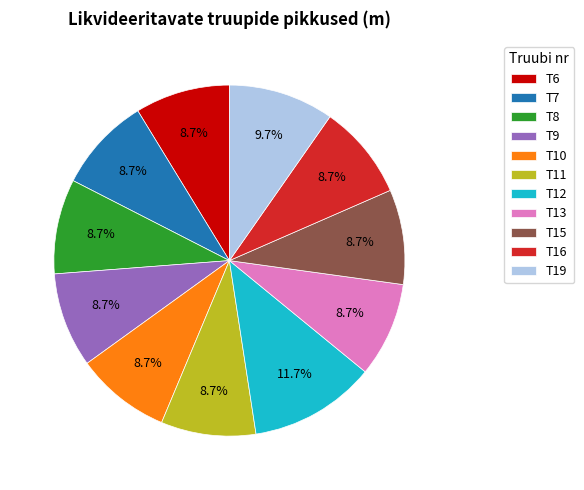

Which slice is the largest?

T12